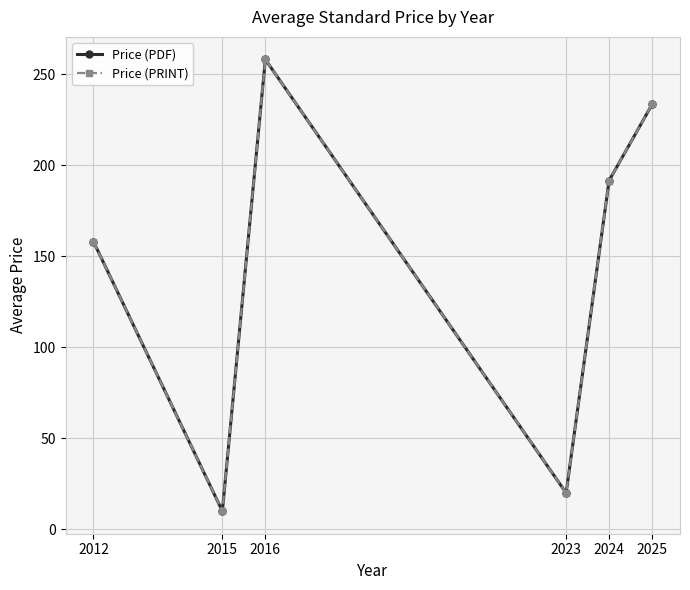

How many values in the Price (PDF) series exceed 191?

3